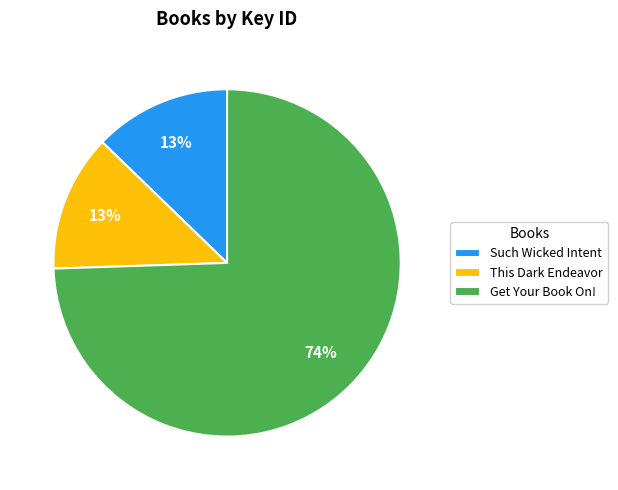

Which category has the biggest portion of the pie?

Get Your Book On!